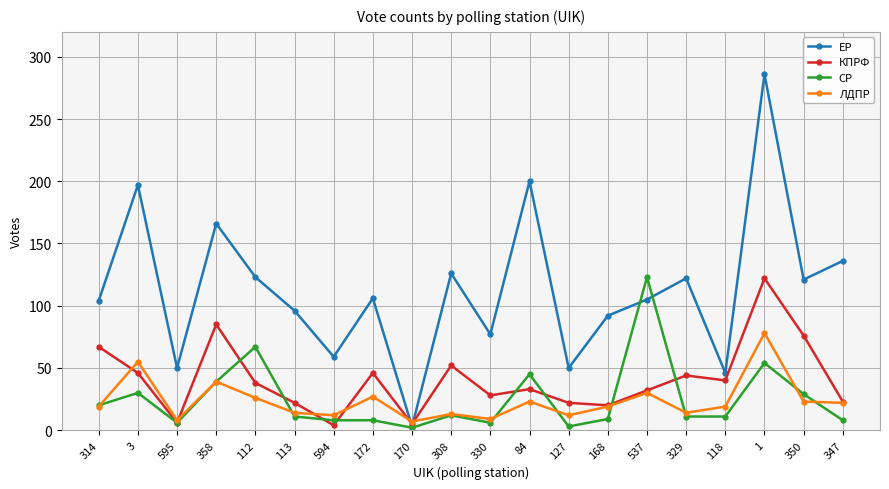

What is the highest value of the ЕР series?

286